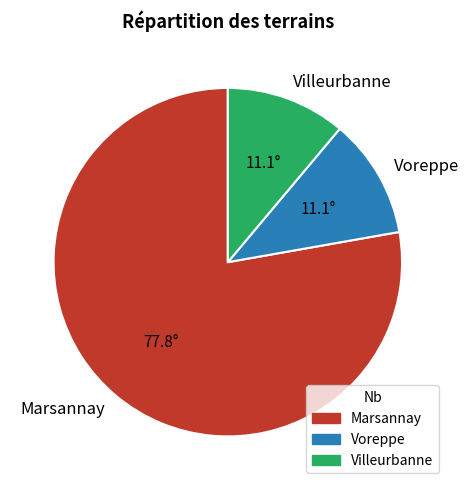

Count the number of slices in the pie.

3